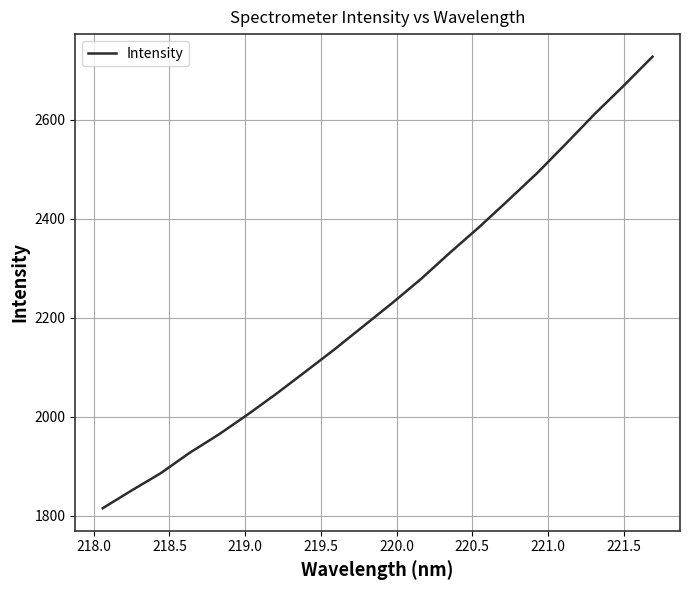

What is the difference between the maximum and minimum values?

912.9